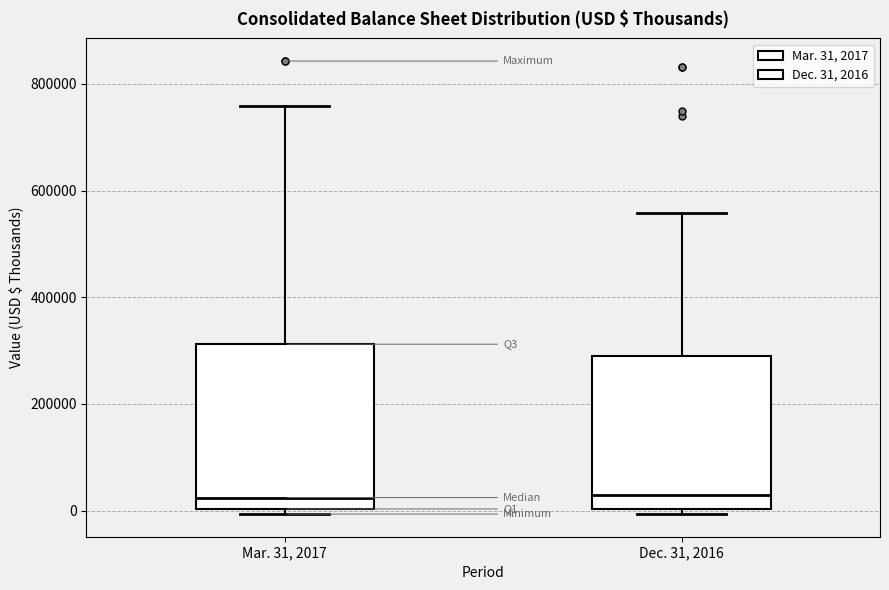

Reading left to right, read every box against the y-axis: the position of its median line, the range the box covers, and the ends of its whiskers. The values are not printed on the chart, so give them approximately, as read against the axis.

Mar. 31, 2017: median 20000, box 0 to 320000, whiskers 0 (just below the box's lower edge) to 760000
Dec. 31, 2016: median 20000, box 0 to 280000, whiskers 0 (just below the box's lower edge) to 560000